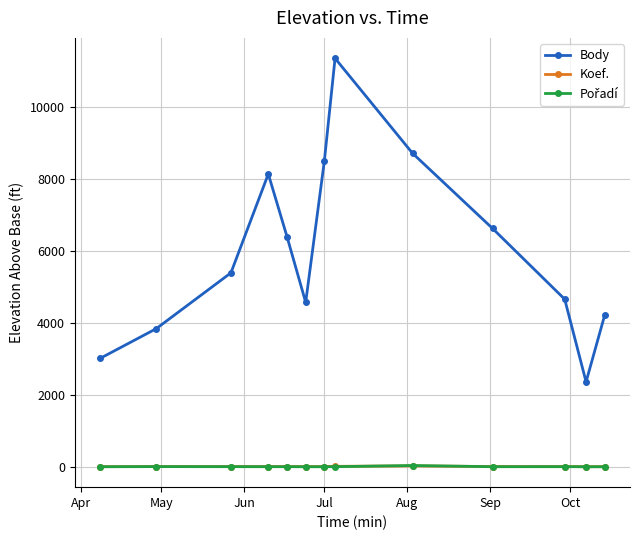

Which series has the widest spread of values?

Body